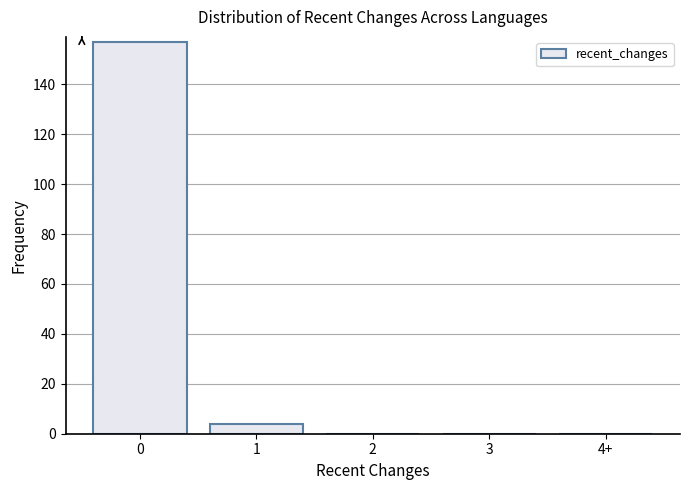

Reading left to right, what are all the values shown in this chart?

0=157	1=4	2=0	3=0	4+=0